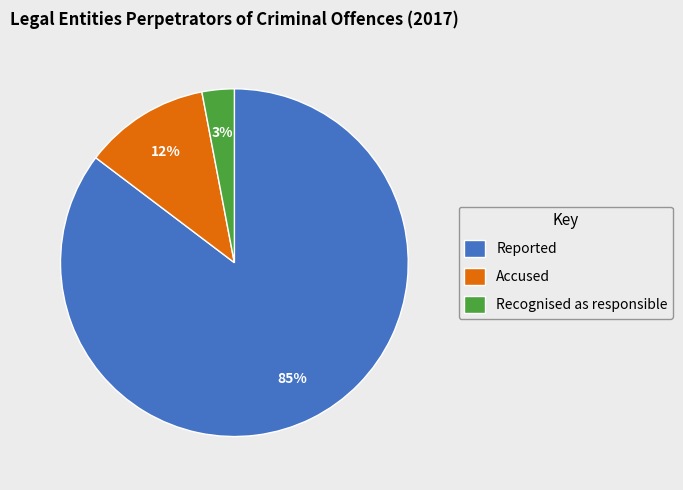

How many segments does this pie chart have?

3